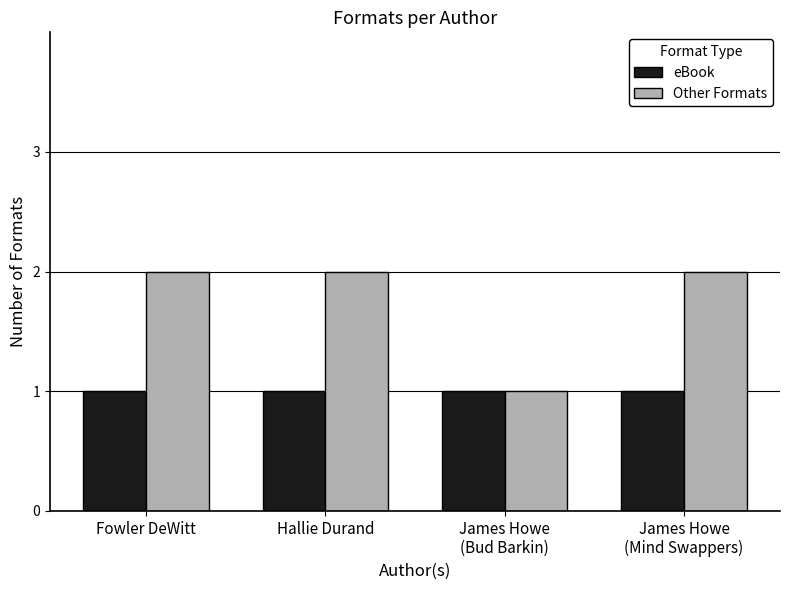

How many groups of bars are there?

4